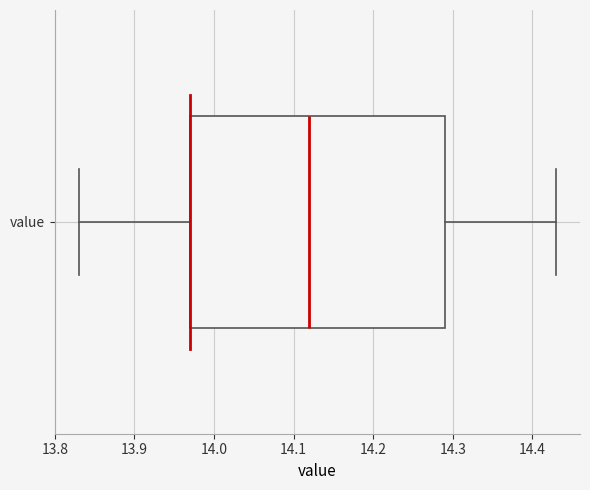

Where does the left whisker of the box for value end on the x-axis? The values are not printed on the chart, so give them approximately, as read against the axis.

13.83